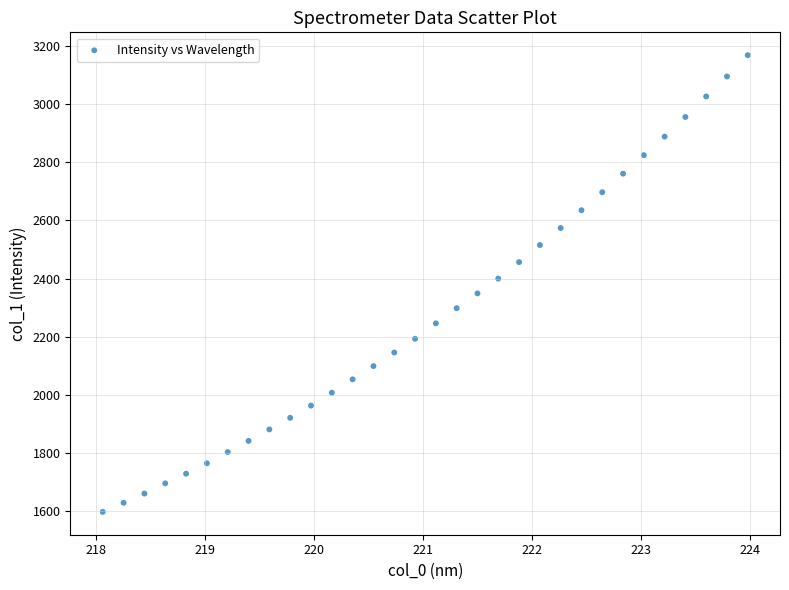

What is the range of Y values (max minus min)?

1569.5